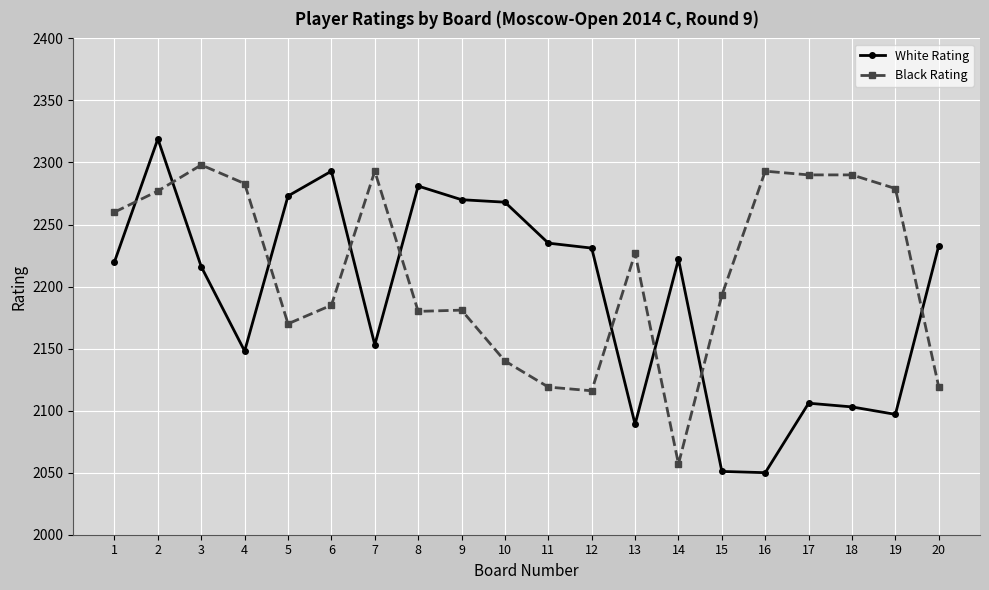

Does the chart display data point markers on the line(s)?

Yes